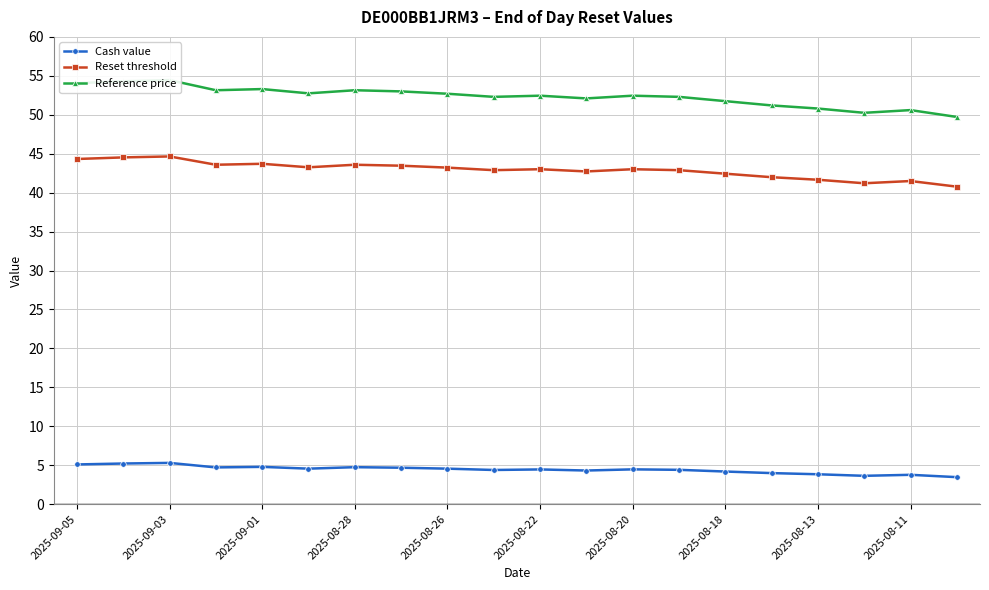

Which series has the largest range (max minus min)?

Reference price